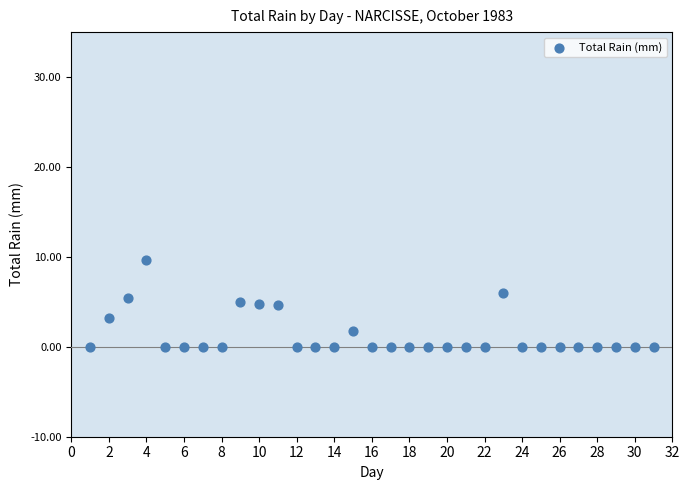

What is the range of X values (max minus min)?

30.0